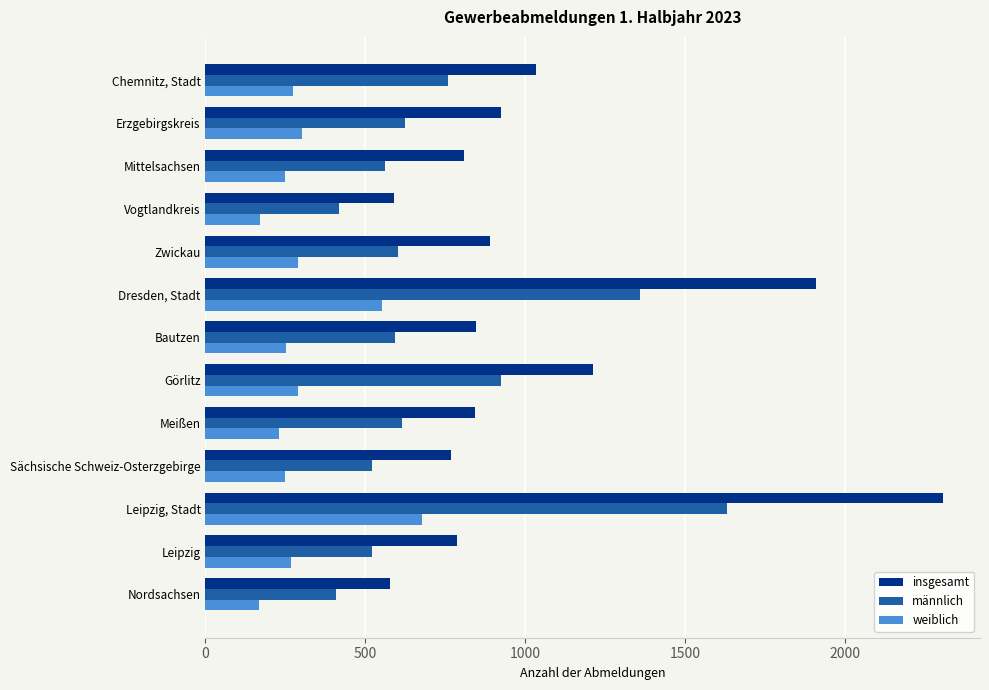

What is the difference between the maximum and minimum values in the männlich series?

1224